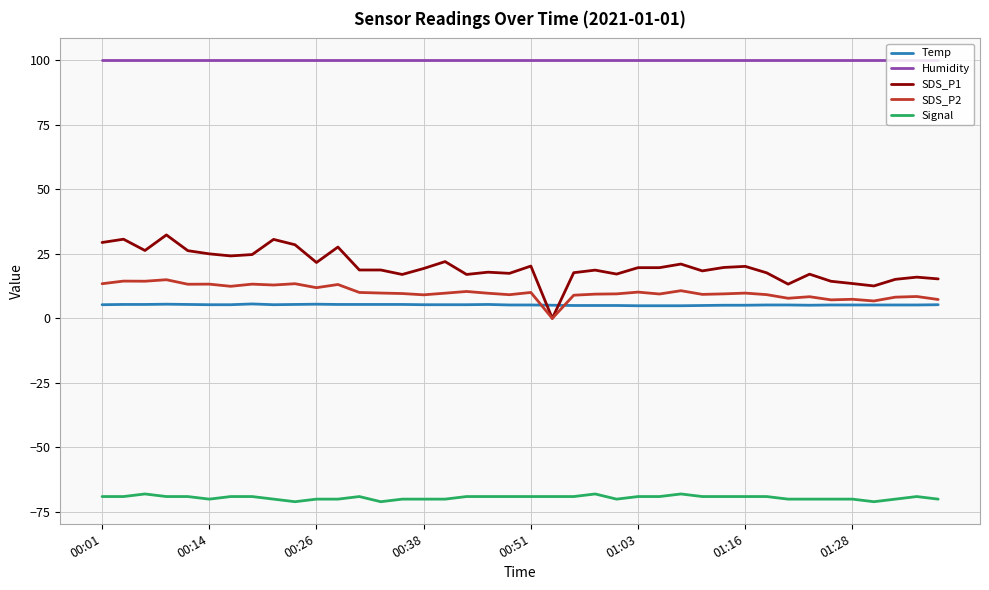

What is the minimum value shown in the chart?

-71.0